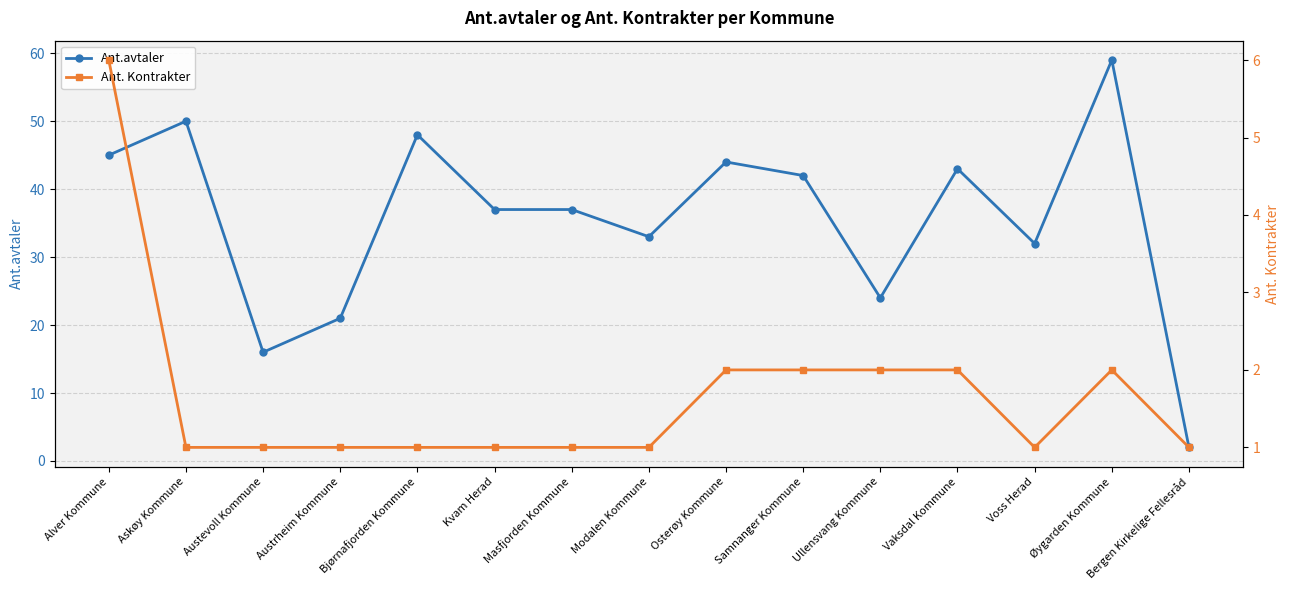

Which series changed the most between Modalen Kommune and Vaksdal Kommune?

Ant.avtaler